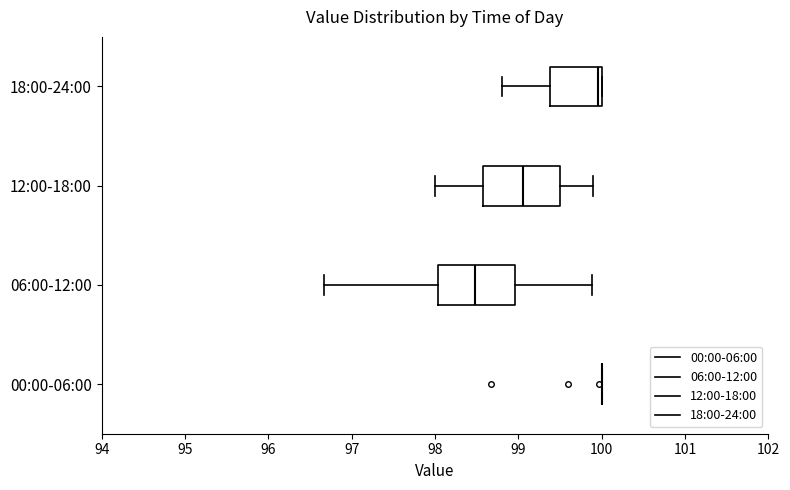

Where is the left edge of the box for 12:00-18:00 on the x-axis? The values are not printed on the chart, so give them approximately, as read against the axis.

98.6